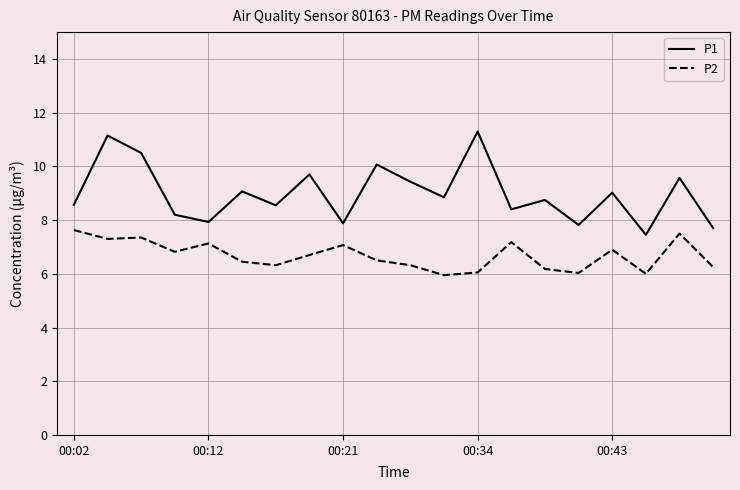

What is the smallest value displayed?

6.0